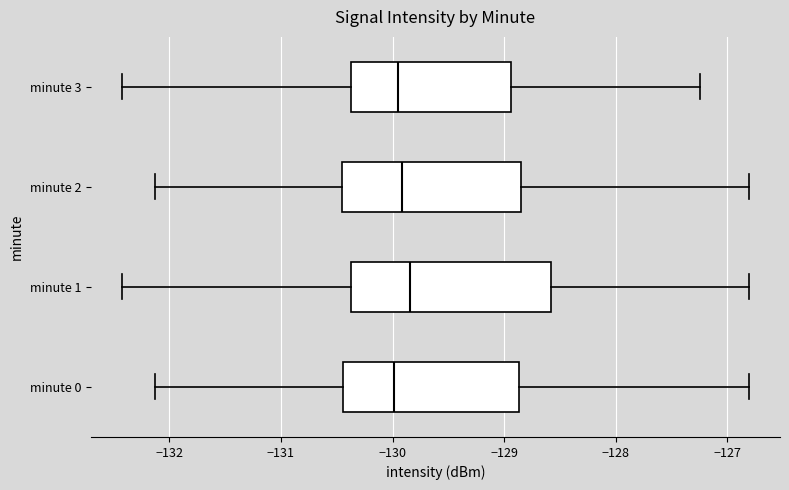

Reading bottom to top, transcribe this box plot: for each box, give where its median line is, the range the box spans, and where its two whiskers end, as read against the x-axis. The values are not printed on the chart, so give them approximately, as read against the axis.

minute 0: median -130.0, box -130.4 to -128.9, whiskers -132.1 to -126.8
minute 1: median -129.8, box -130.4 to -128.6, whiskers -132.4 to -126.8
minute 2: median -129.9, box -130.5 to -128.8, whiskers -132.1 to -126.8
minute 3: median -129.9, box -130.4 to -128.9, whiskers -132.4 to -127.2